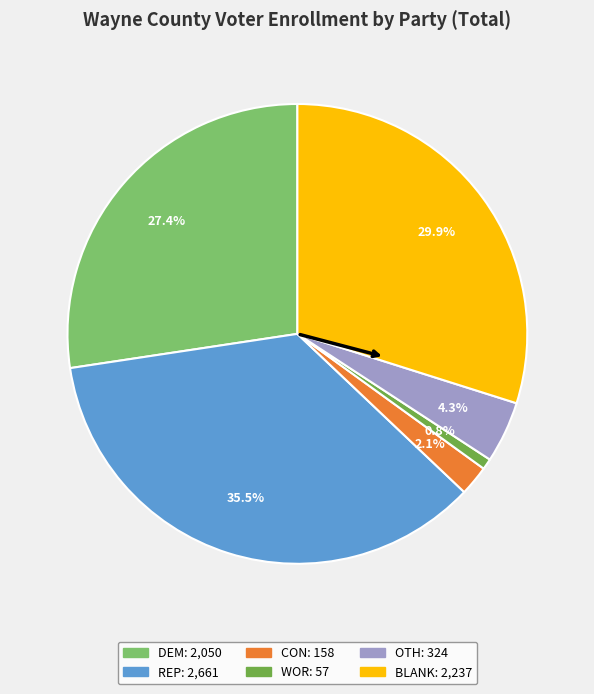

To the nearest percent, what is the difference between the largest and smallest slice percentages?

35%